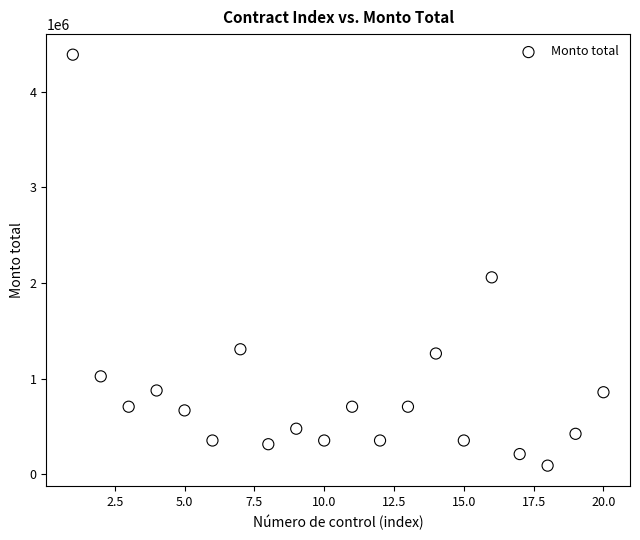

What is the range of X values (max minus min)?

19.0